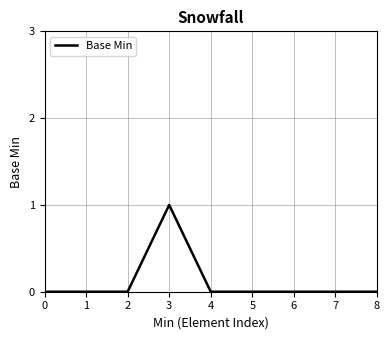

The chart shows a value of 0 at 4. True or false?

True